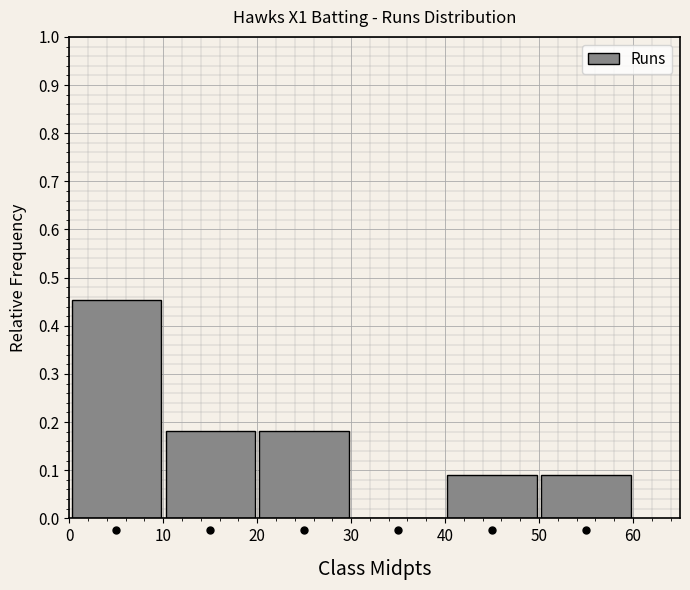

Reading left to right, transcribe this chart: for each bar, give the range it covers on the x-axis and its height. The values are not printed on the chart, so give them approximately, as read against the axis.

0 to 10: 0.45
10 to 20: 0.18
20 to 30: 0.18
30 to 40: 0
40 to 50: 0.09
50 to 60: 0.09